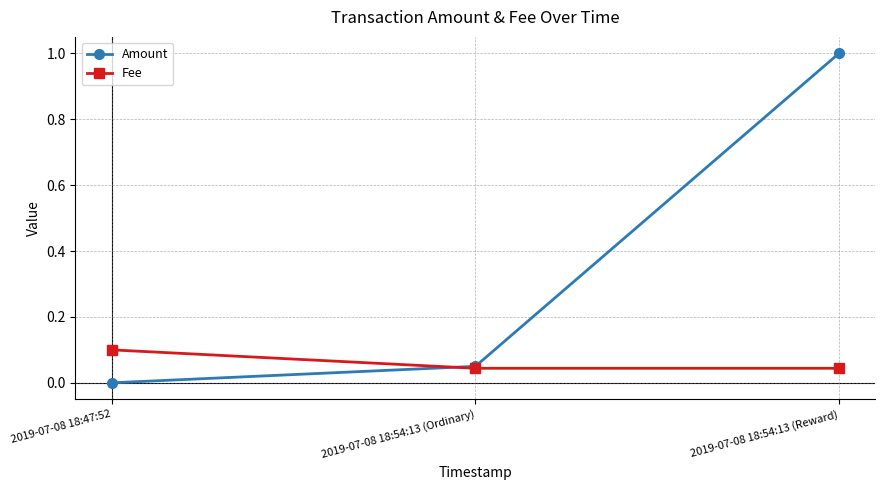

The value of Amount at 2019-07-08 18:47:52 is -0.3. True or false?

False